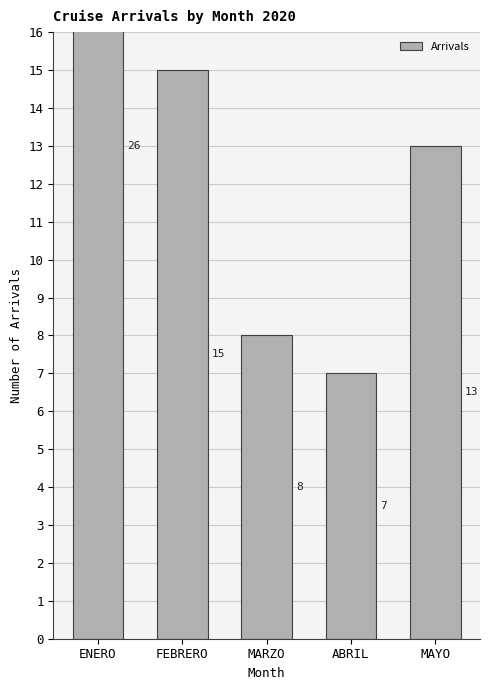

What is the sum of all values?

69